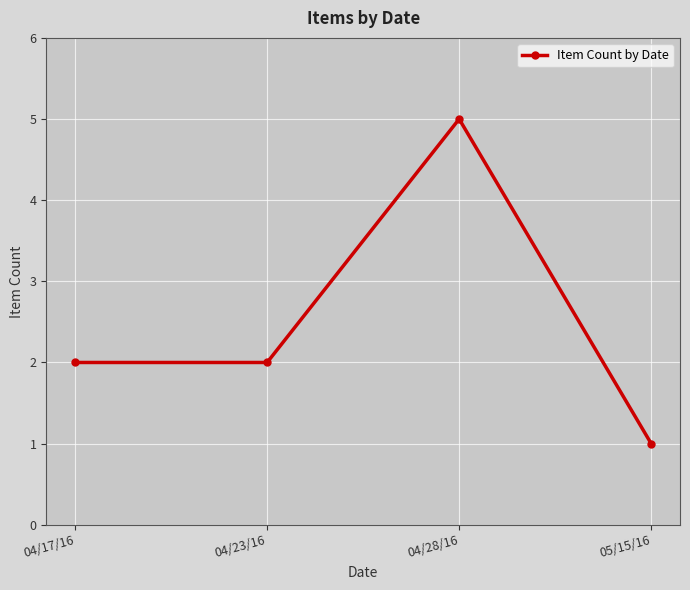

At which category does the data reach its first local peak?

04/28/16